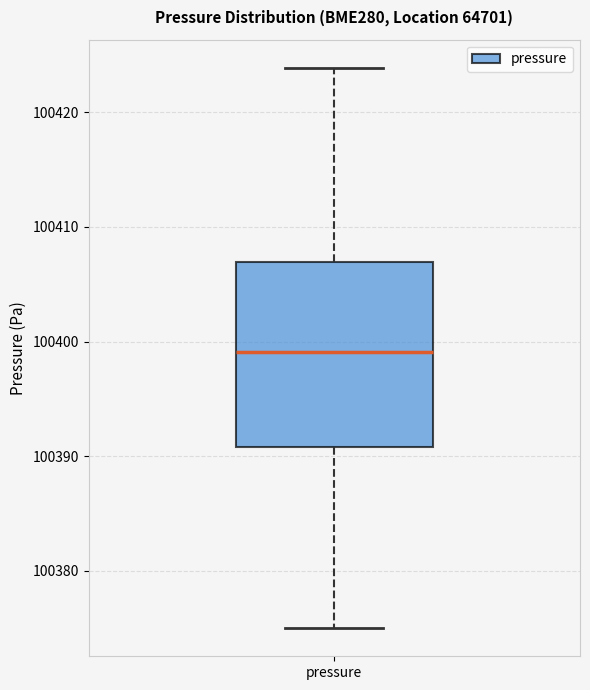

Where does the median line of the box for pressure sit on the y-axis? The values are not printed on the chart, so give them approximately, as read against the axis.

100399